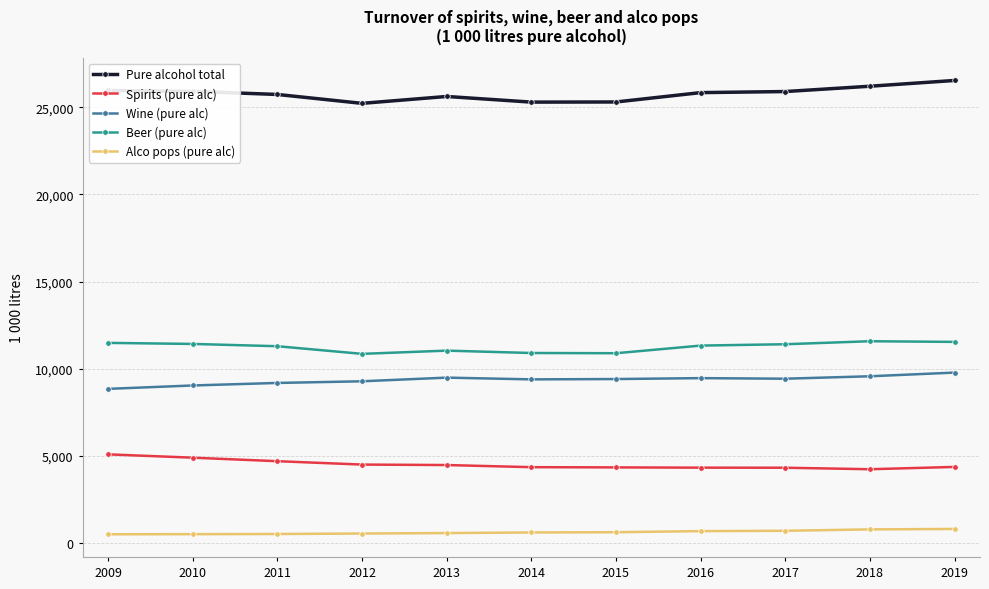

What is the sum of all Pure alcohol total values?

283544